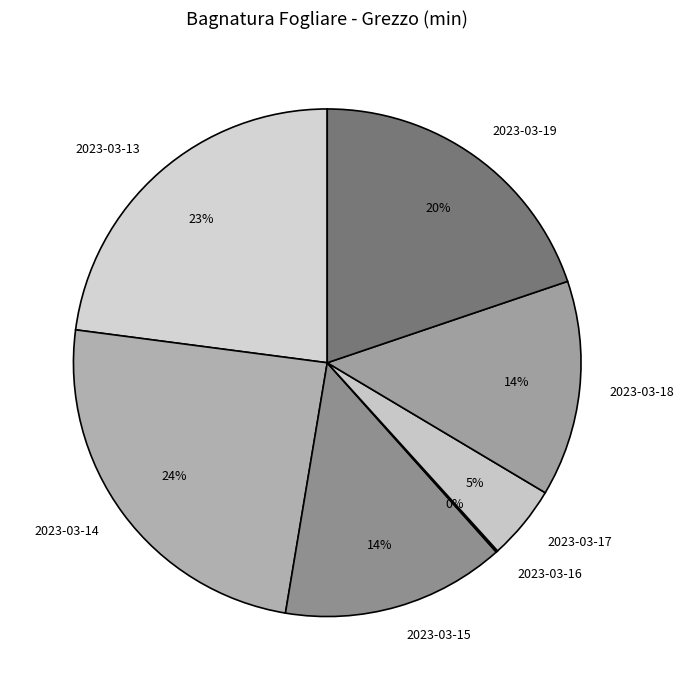

What is the ratio of the value at 2023-03-14 to the value at 2023-03-15?

1.7